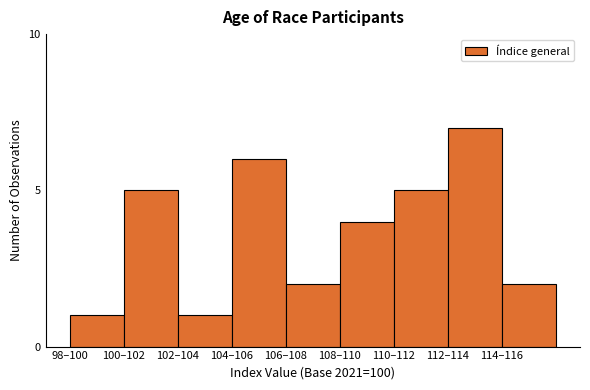

Reading right to left, what are all the values shown in this chart?

2	7	5	4	2	6	1	5	1